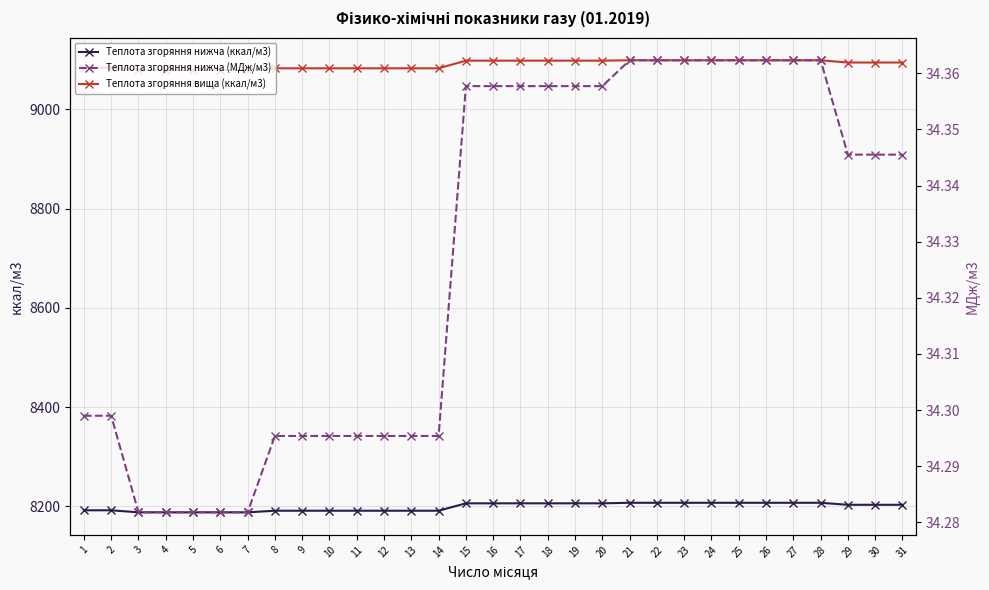

What is the approximate value of Теплота згоряння нижча (МДж/м3) at 17?

34.4